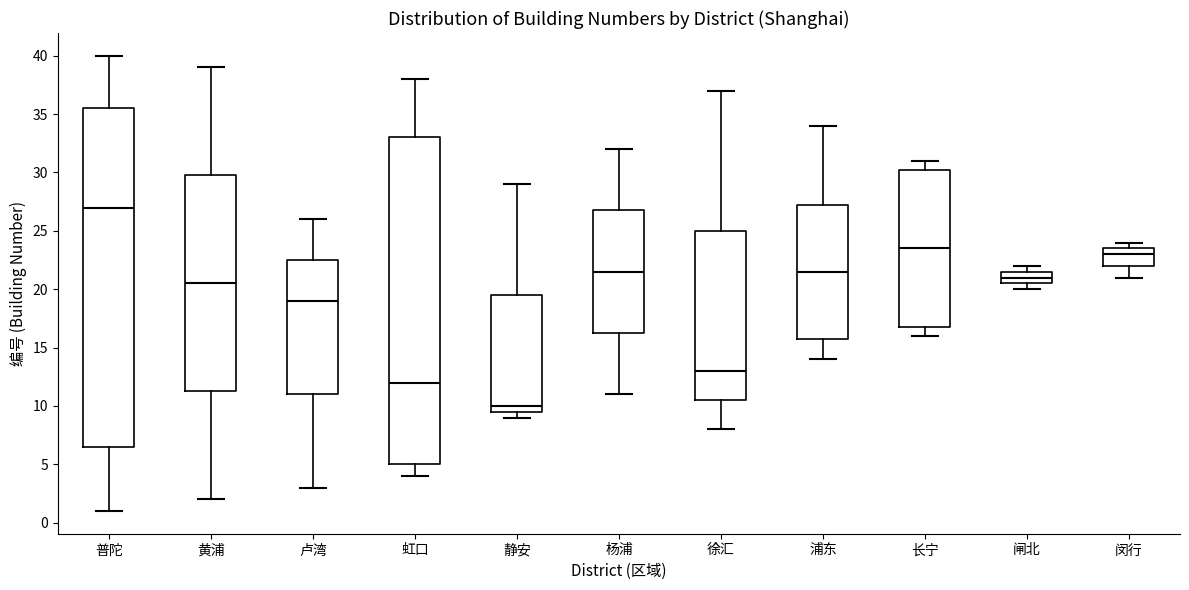

Reading left to right, transcribe this box plot: for each box, give where its median line is, the range the box spans, and where its two whiskers end, as read against the y-axis. The values are not printed on the chart, so give them approximately, as read against the axis.

普陀: median 27.0, box 6.5 to 35.5, whiskers 1.0 to 40.0
黄浦: median 20.5, box 11.5 to 30.0, whiskers 2.0 to 39.0
卢湾: median 19.0, box 11.0 to 22.5, whiskers 3.0 to 26.0
虹口: median 12.0, box 5.0 to 33.0, whiskers 4.0 to 38.0
静安: median 10.0, box 9.5 to 19.5, whiskers 9.0 to 29.0
杨浦: median 21.5, box 16.5 to 27.0, whiskers 11.0 to 32.0
徐汇: median 13.0, box 10.5 to 25.0, whiskers 8.0 to 37.0
浦东: median 21.5, box 16.0 to 27.5, whiskers 14.0 to 34.0
长宁: median 23.5, box 17.0 to 30.5, whiskers 16.0 to 31.0
闸北: median 21.0, box 20.5 to 21.5, whiskers 20.0 to 22.0
闵行: median 23.0, box 22.0 to 23.5, whiskers 21.0 to 24.0